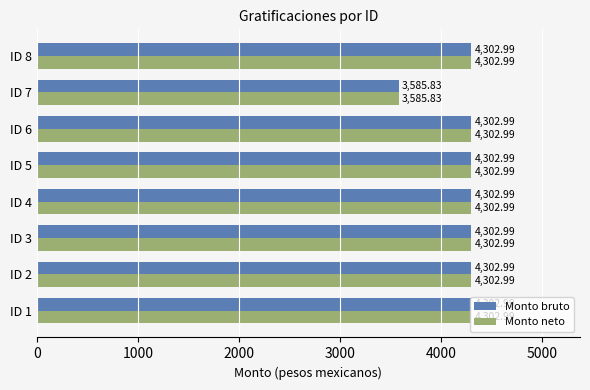

What is the average value of the Monto bruto series?

4213.3